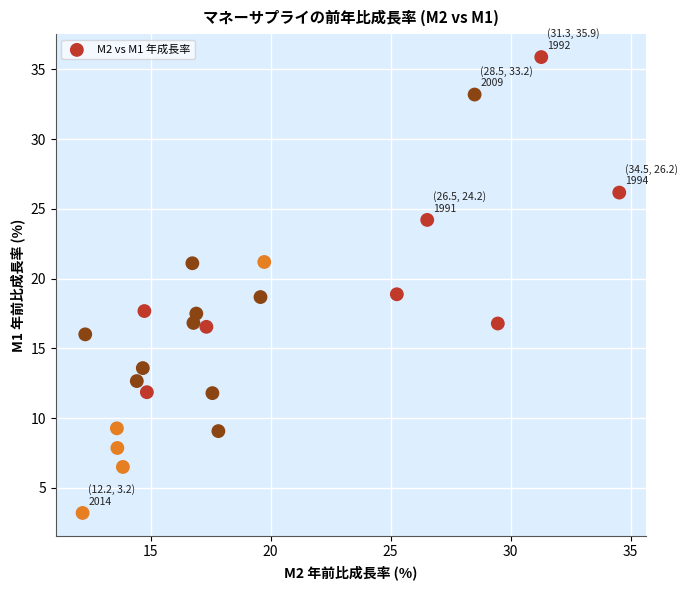

What is the range of Y values (max minus min)?

32.7